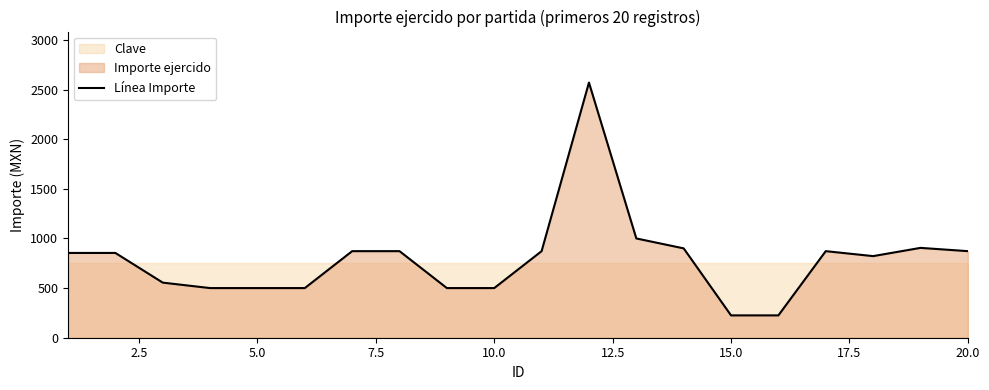

Reading left to right, transcribe all the data shown in this chart.

854	854	555	500	500	500	872	872	500	500	872	2570	1000	900	225	225	872	822	905	872